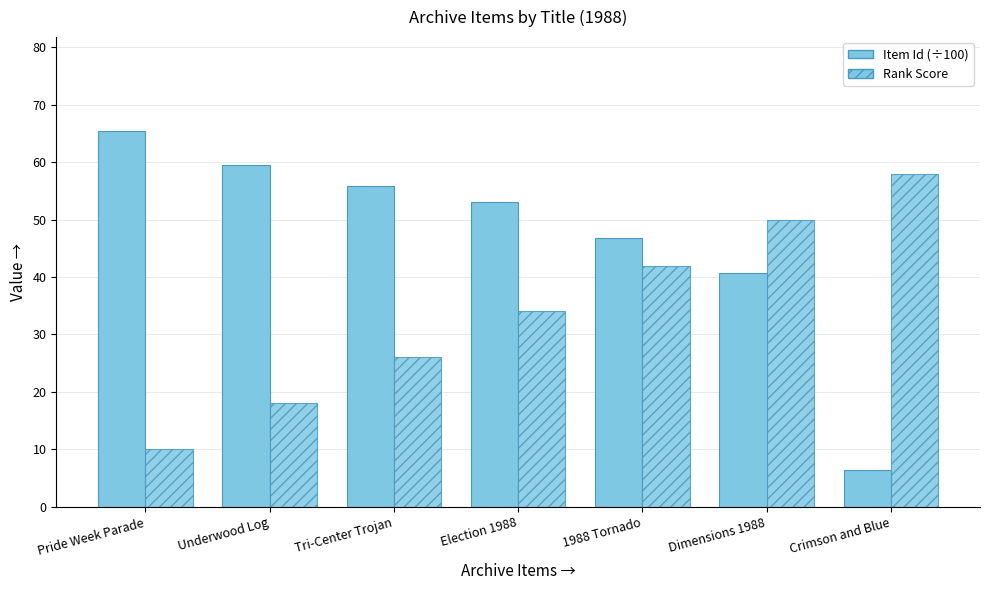

How many data points in Rank Score are less than 34?

3